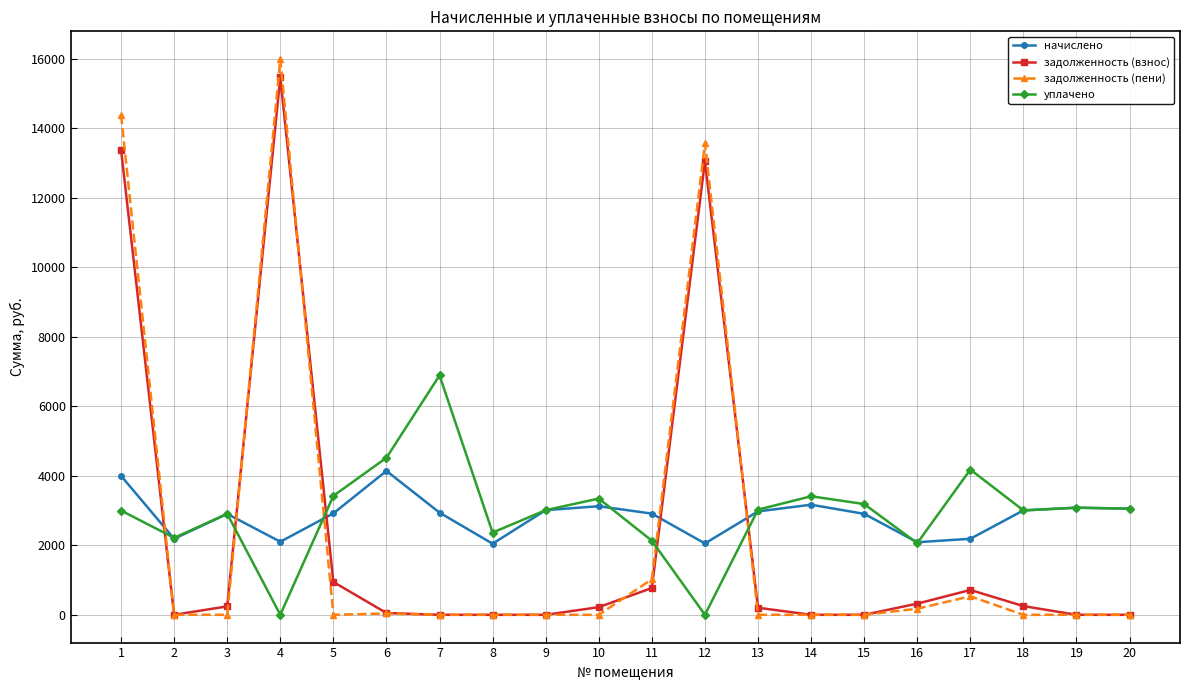

What is the greatest value displayed?

15994.6